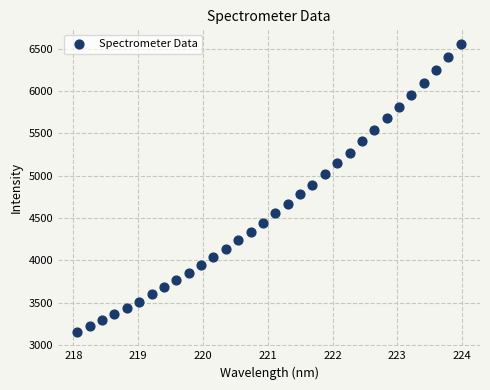

What is the range of X values (max minus min)?

5.9